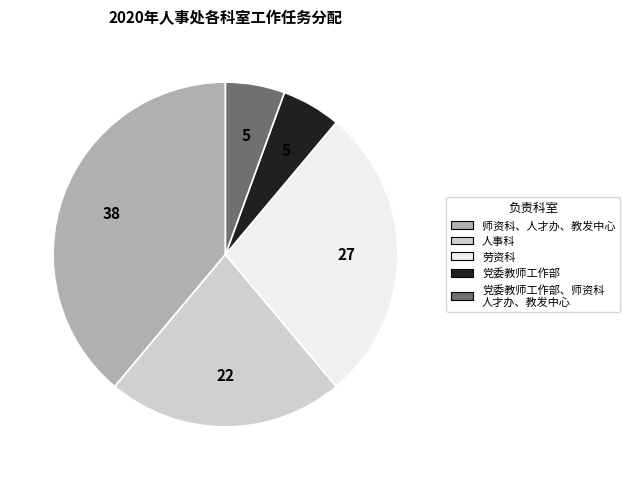

Does 师资科、人才办、教发中心 represent more than half of the total?

No